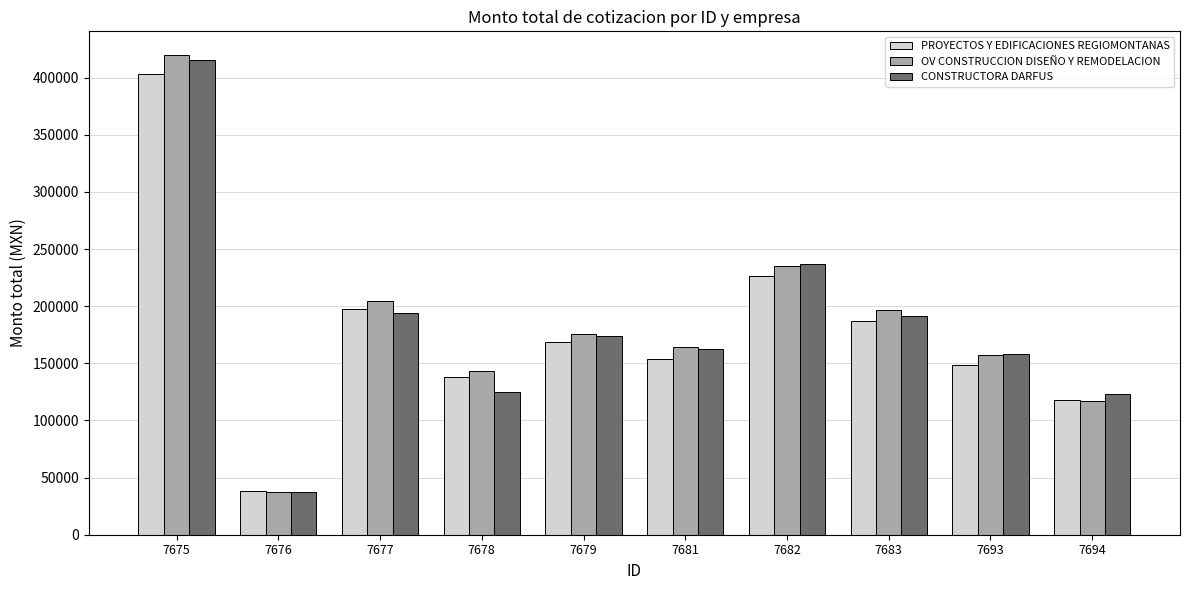

Are the bars grouped side by side (vs. stacked)?

Yes